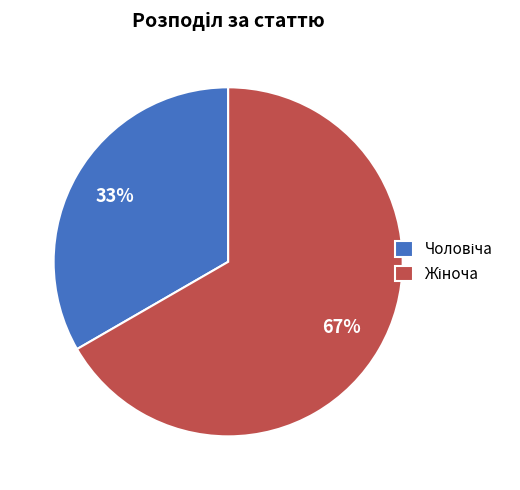

To the nearest percent, what is the average slice percentage?

50%